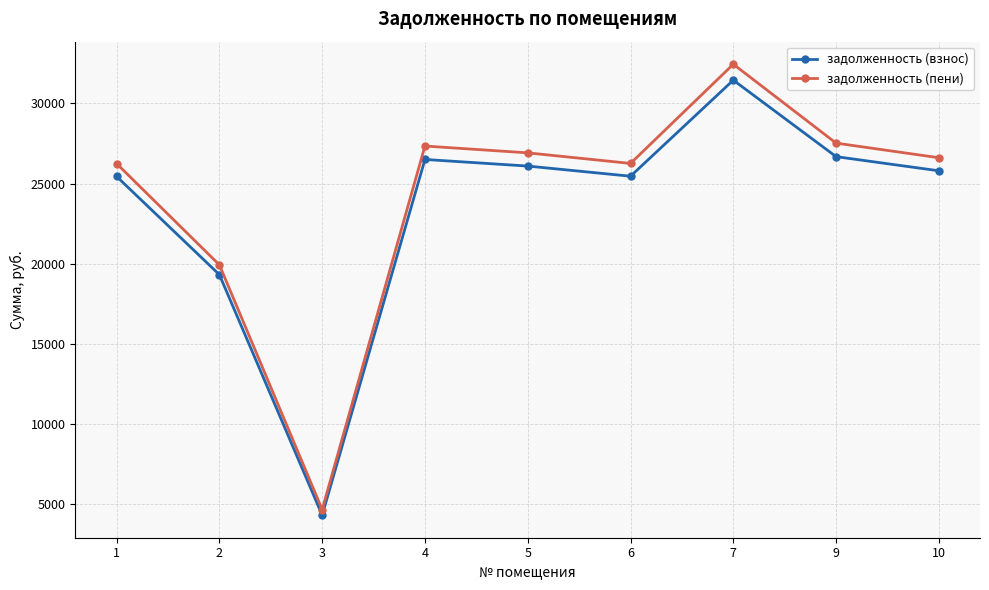

True or false: задолженность (пени) and задолженность (взнос) cross at least once.

False